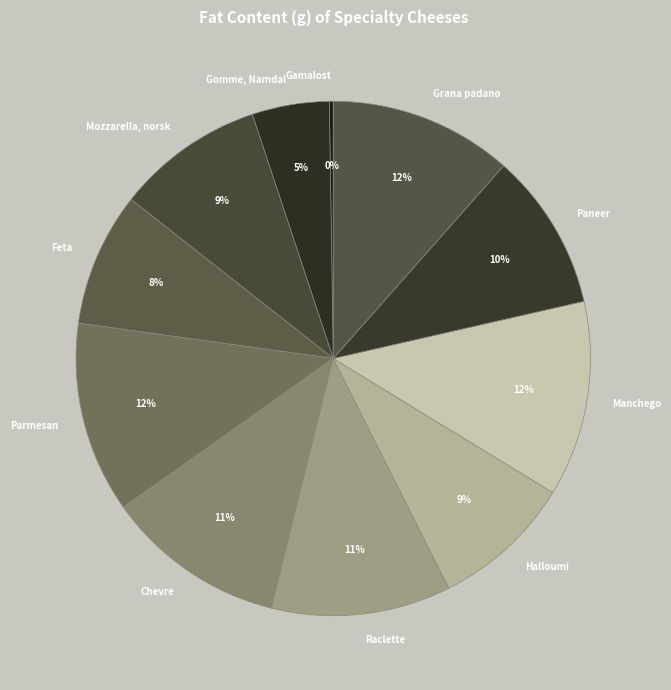

To the nearest percent, what is the combined percentage of Raclette and Halloumi?

20%